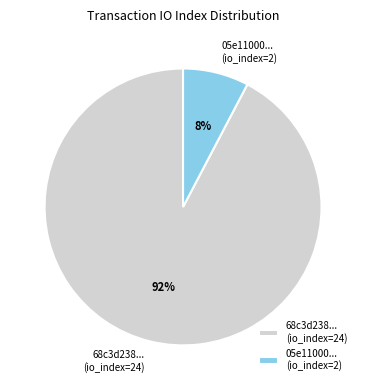

How many segments does this pie chart have?

2